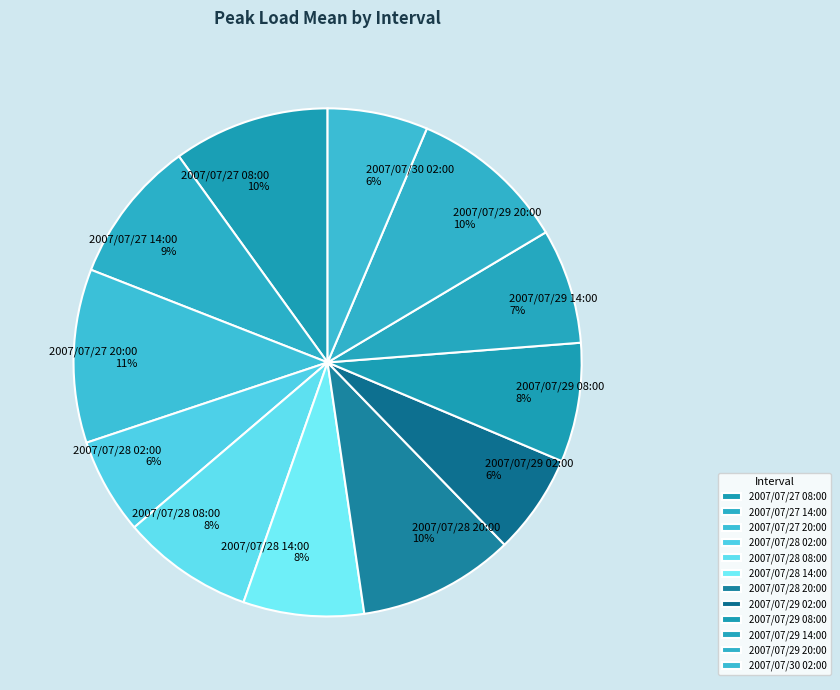

Between 2007/07/29 14:00 and 2007/07/27 08:00, which is larger?

2007/07/27 08:00